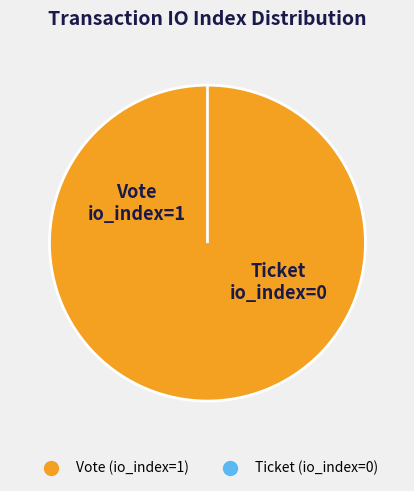

What is the change in value from Vote (io_index=1) to Ticket (io_index=0)?

-1